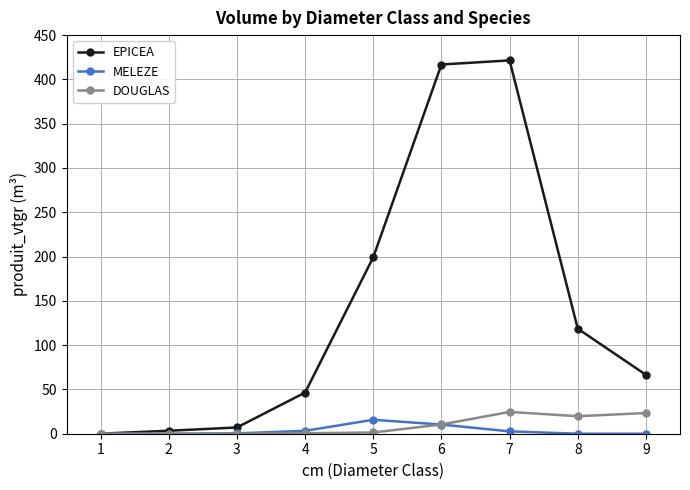

True or false: DOUGLAS has more than 0 points higher than both neighbors.

True